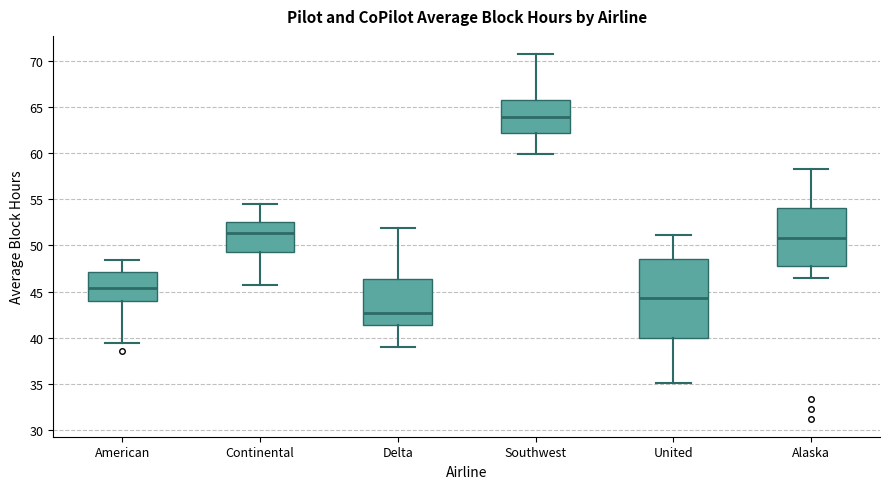

Where does the median line of the box for Delta sit on the y-axis? The values are not printed on the chart, so give them approximately, as read against the axis.

42.5